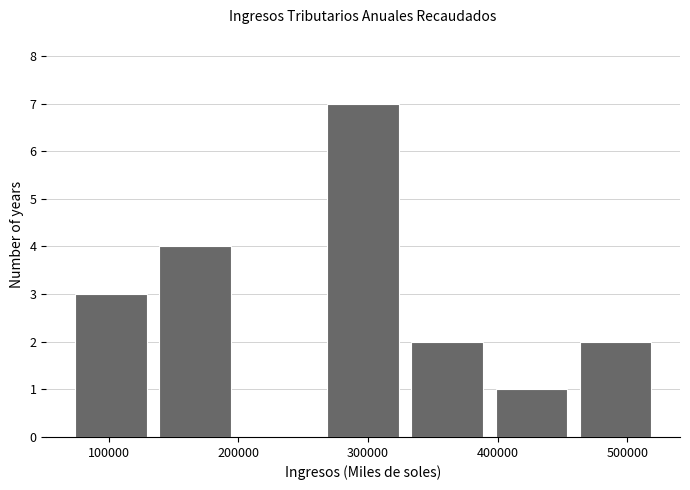

Reading left to right, list every bar in this chart as the range it spans on the x-axis followed by its height. Neither the bar edges nor the heights are printed on the chart, so give them approximately, as read against the axes.

70000 to 130000: 3
130000 to 200000: 4
200000 to 260000: 0
260000 to 330000: 7
330000 to 390000: 2
390000 to 460000: 1
460000 to 520000: 2